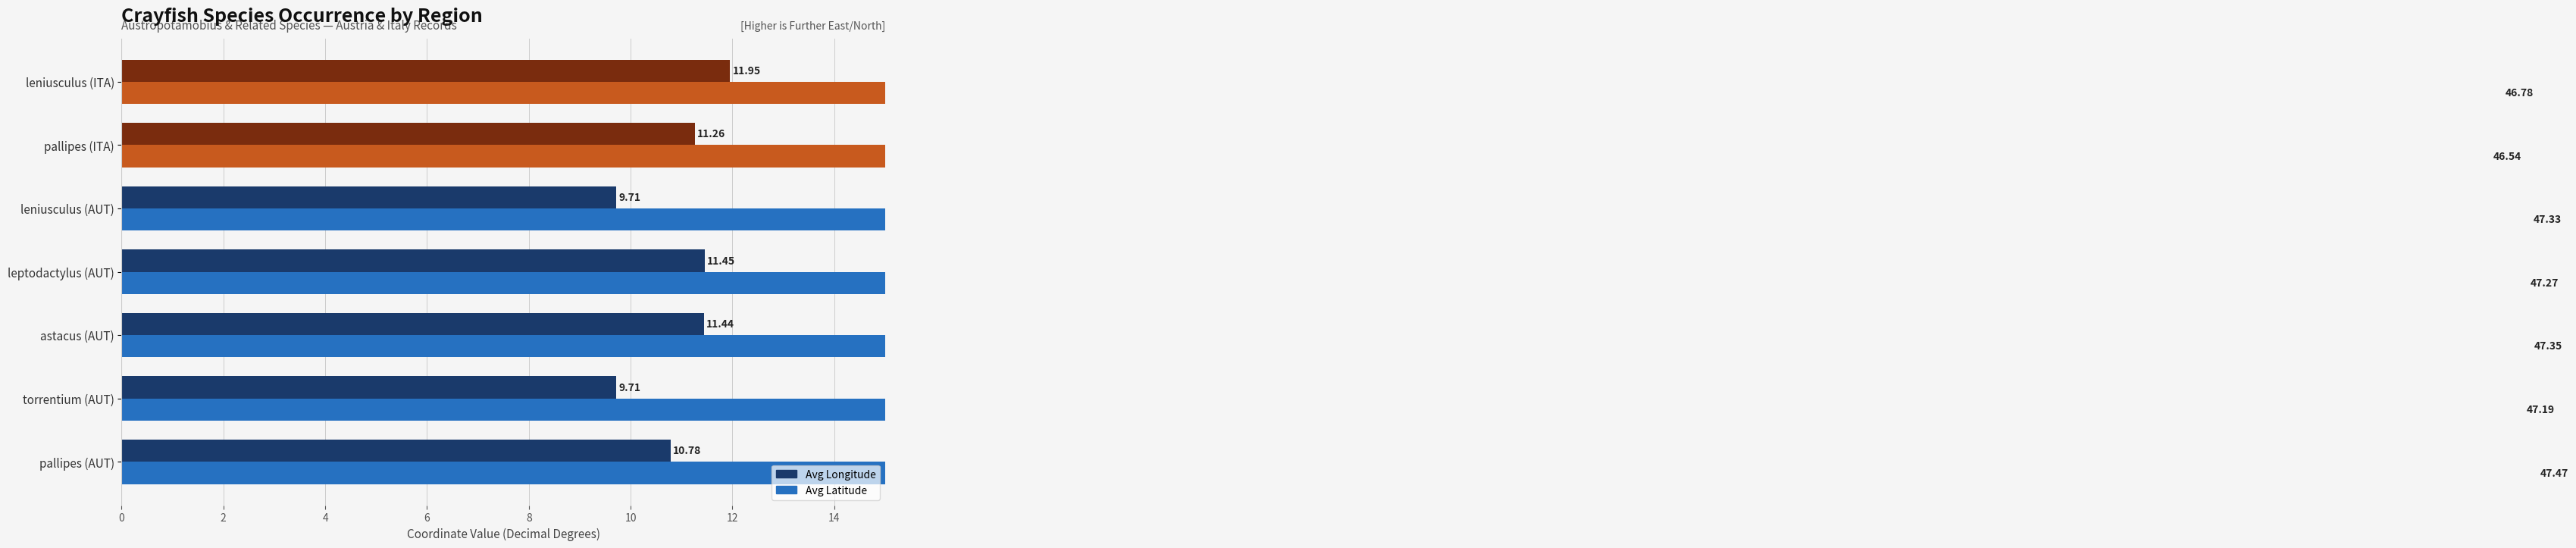

How many distinct data groups are displayed?

2